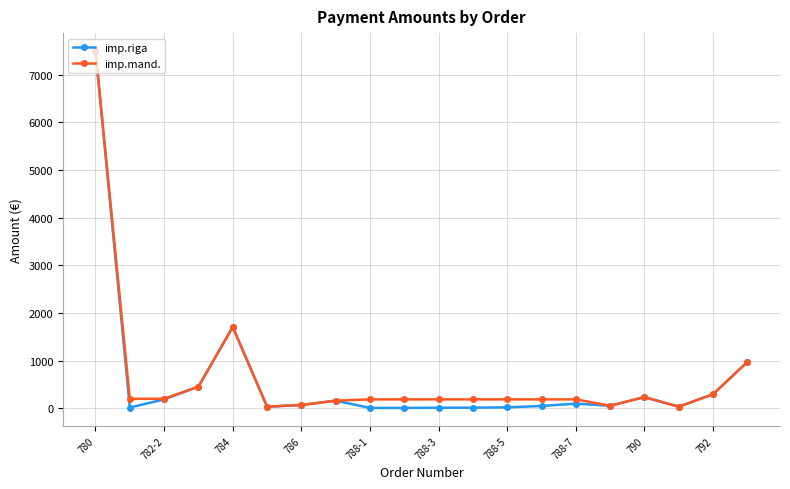

What is the maximum value for imp.riga?

7500.0